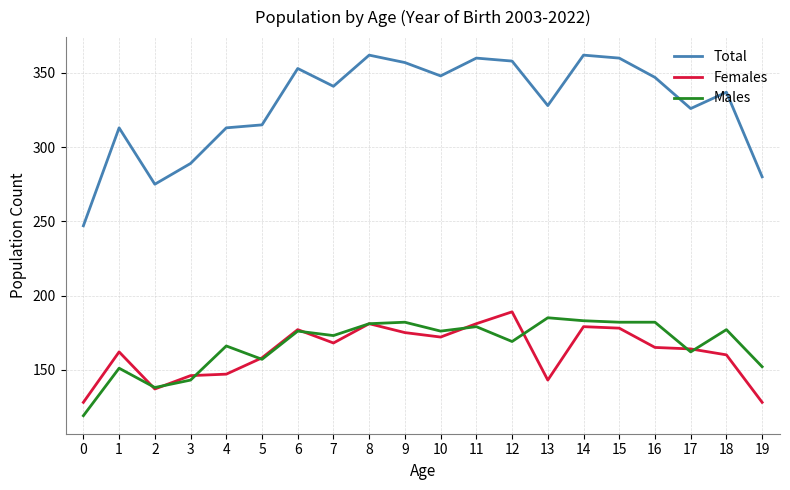

True or false: Males has a value of 173 at 7.

True